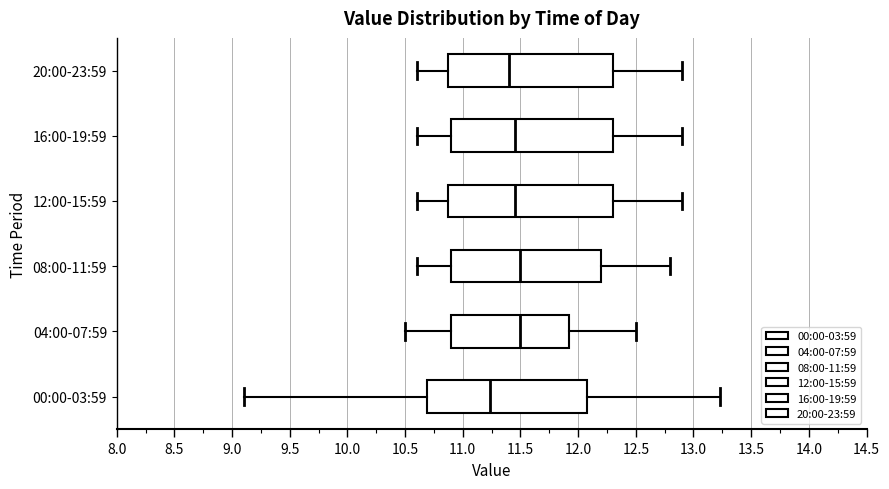

Reading bottom to top, transcribe this box plot: for each box, give where its median line is, the range the box spans, and where its two whiskers end, as read against the x-axis. The values are not printed on the chart, so give them approximately, as read against the axis.

00:00-03:59: median 11.25, box 10.70 to 12.10, whiskers 9.10 to 13.25
04:00-07:59: median 11.50, box 10.90 to 11.95, whiskers 10.50 to 12.50
08:00-11:59: median 11.50, box 10.90 to 12.20, whiskers 10.60 to 12.80
12:00-15:59: median 11.45, box 10.90 to 12.30, whiskers 10.60 to 12.90
16:00-19:59: median 11.45, box 10.90 to 12.30, whiskers 10.60 to 12.90
20:00-23:59: median 11.40, box 10.90 to 12.30, whiskers 10.60 to 12.90